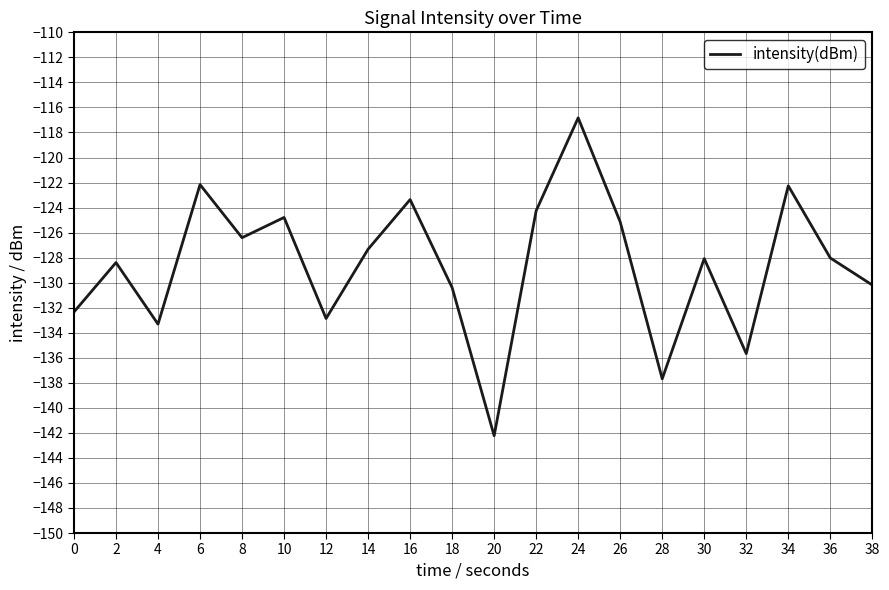

What is the difference between the maximum and minimum values?

25.4